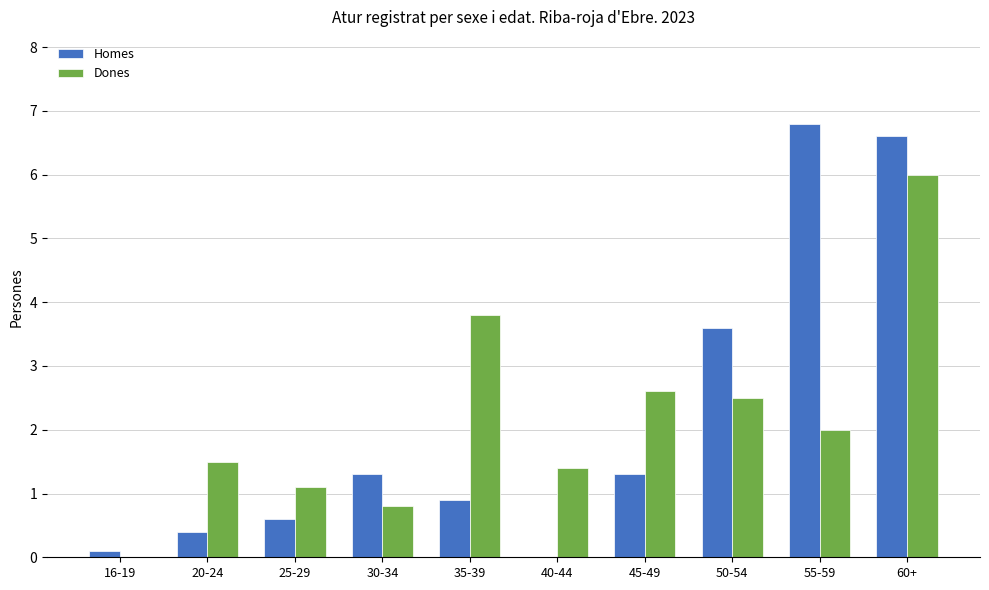

At which category is the sum across all series the highest?

60+